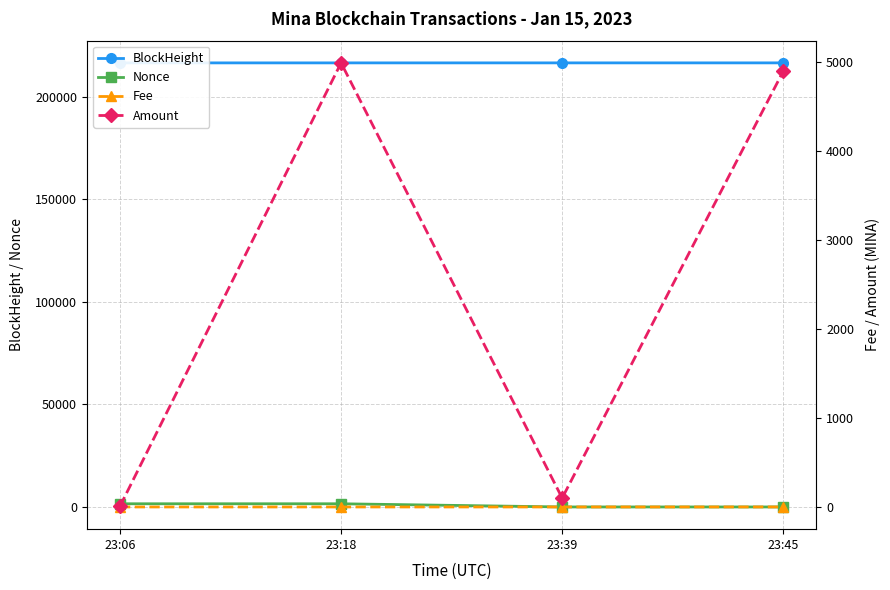

What is the sum of all Nonce values?

3114